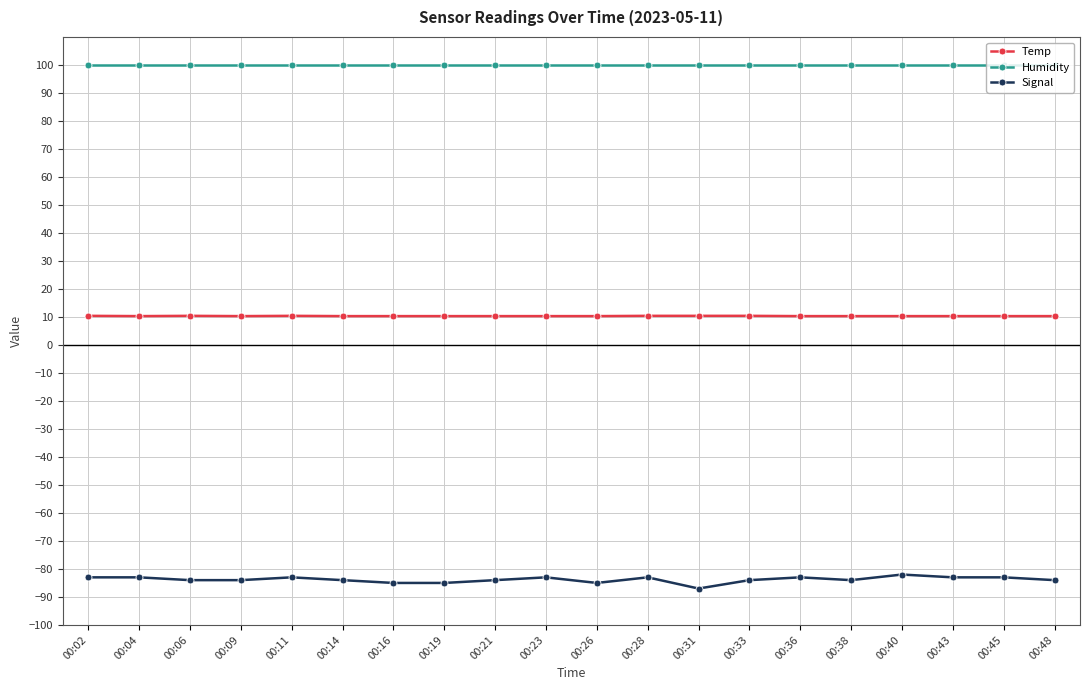

True or false: Temp has a value of 10.3 at 00:14.

True